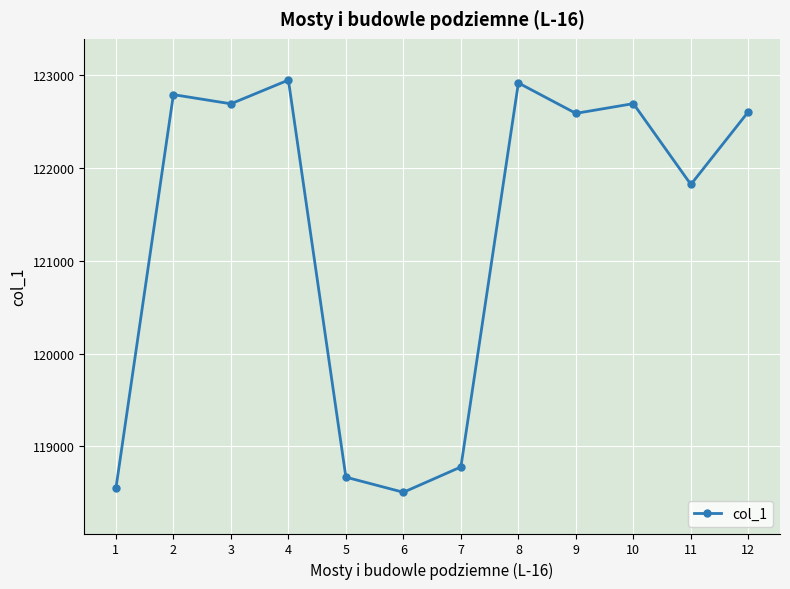

Is it true that the value at 12 is 211739?

False